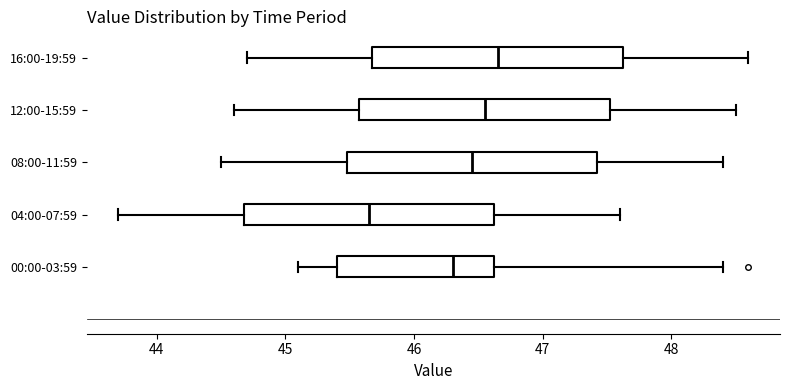

Which box has the furthest to the left median line?

04:00-07:59